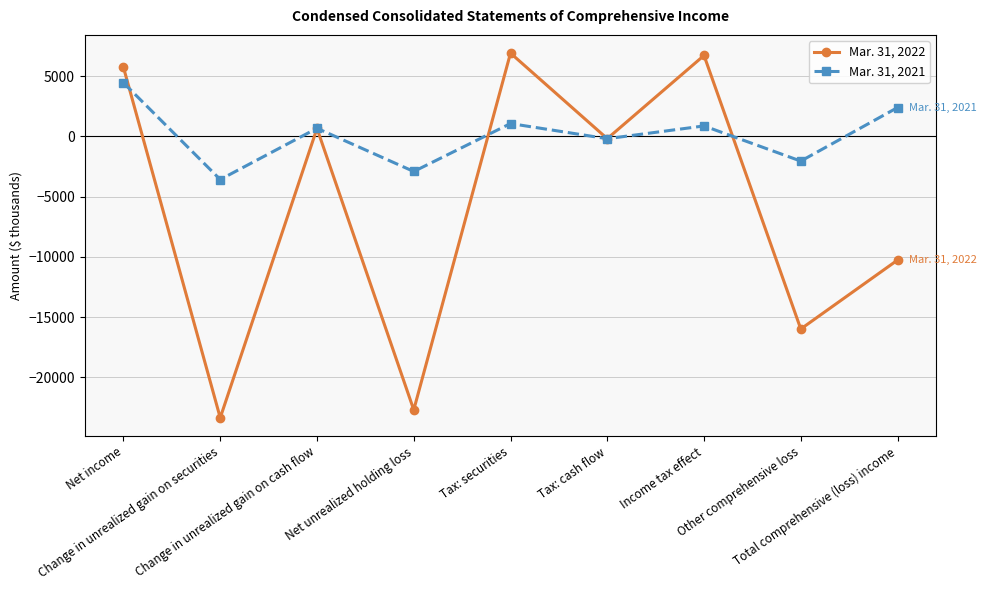

How many negative values does the Mar. 31, 2021 series have?

4